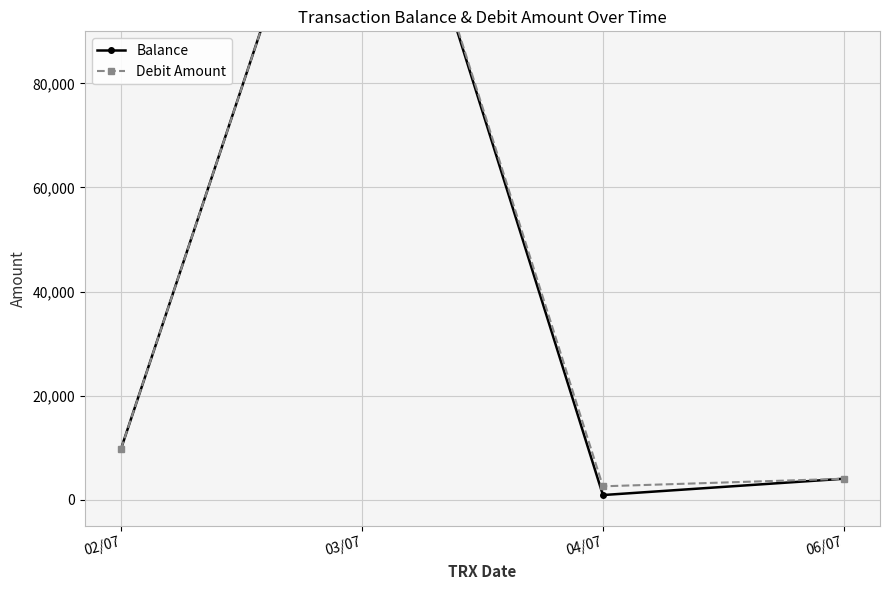

Which series changed the most between 02/07 and 04/07?

Balance